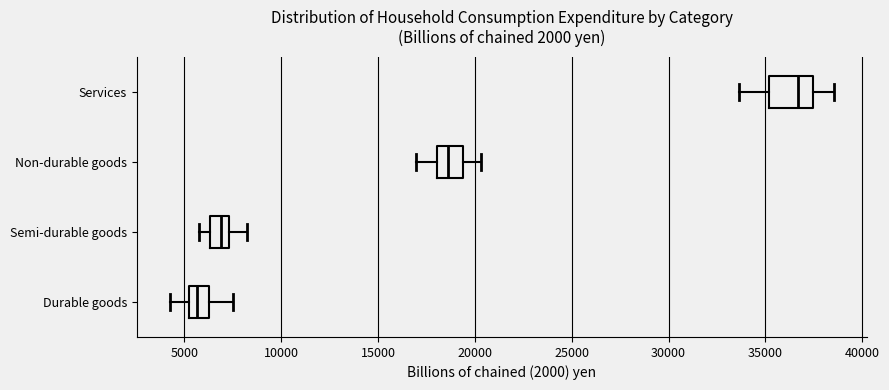

Reading bottom to top, read every box against the x-axis: the position of its median line, the range the box covers, and the ends of its whiskers. The values are not printed on the chart, so give them approximately, as read against the axis.

Durable goods: median 5500 (inside the box), box 5500 to 6500, whiskers 4500 to 7500
Semi-durable goods: median 7000, box 6500 to 7500, whiskers 6000 to 8000
Non-durable goods: median 18500, box 18000 to 19500, whiskers 17000 to 20500
Services: median 36500, box 35000 to 37500, whiskers 33500 to 38500